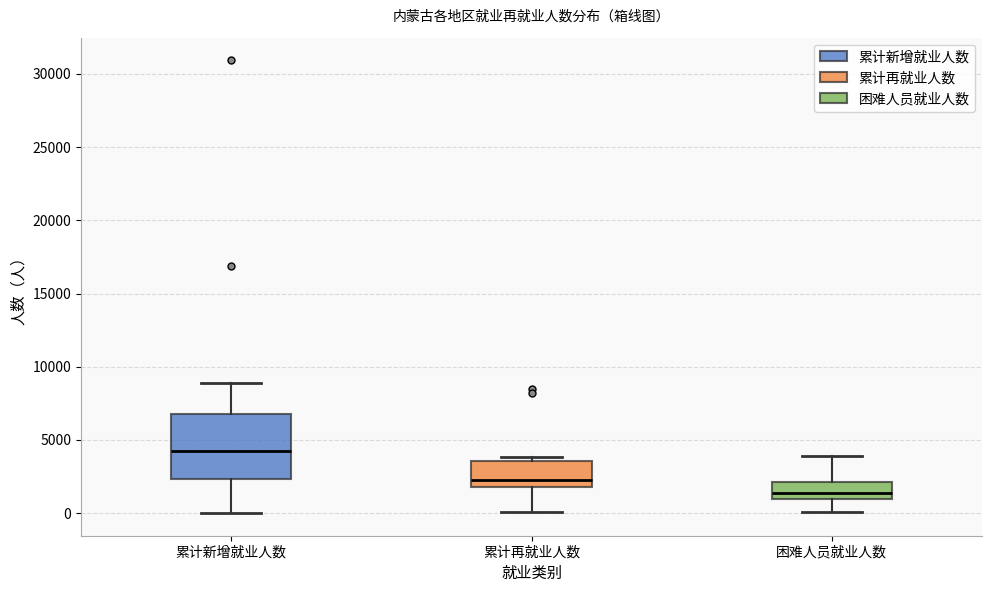

Comparing the boxes themselves (not the whiskers), which one is the tallest?

累计新增就业人数